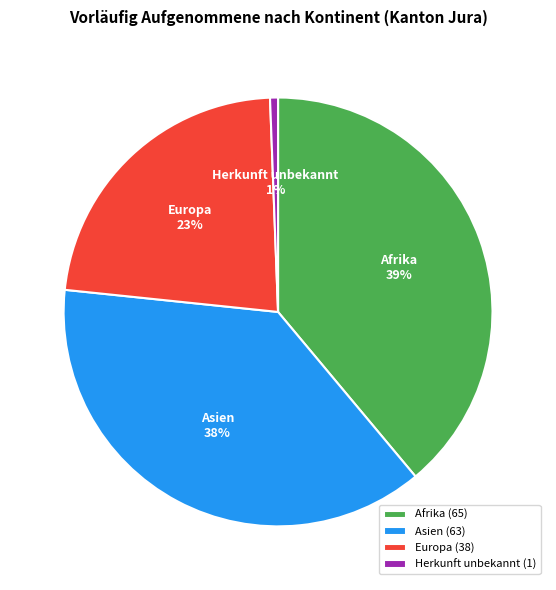

What is the ratio of the value at Asien to the value at Afrika?

1.0